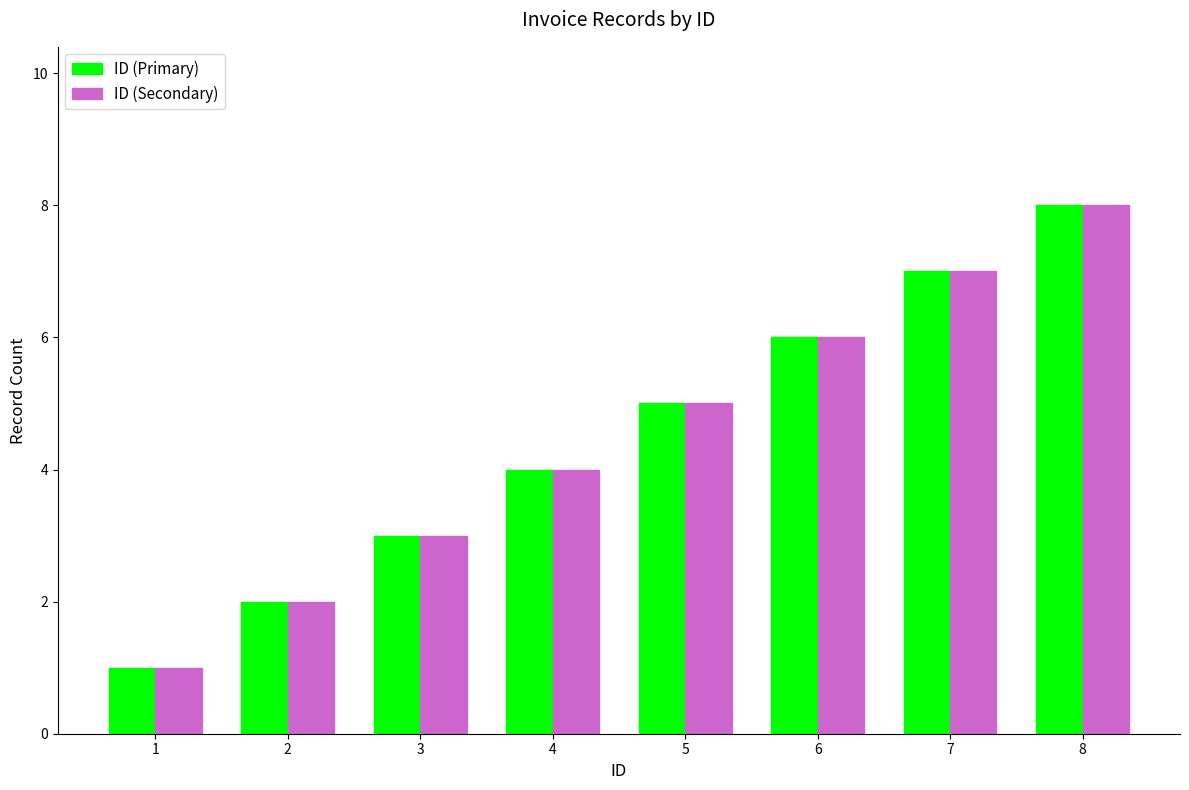

What is the sum of the ID (Secondary) values at 2 and 4?

6